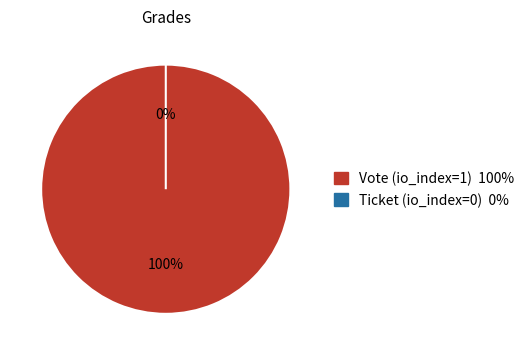

What is the largest slice in the pie chart?

Vote (io_index=1)